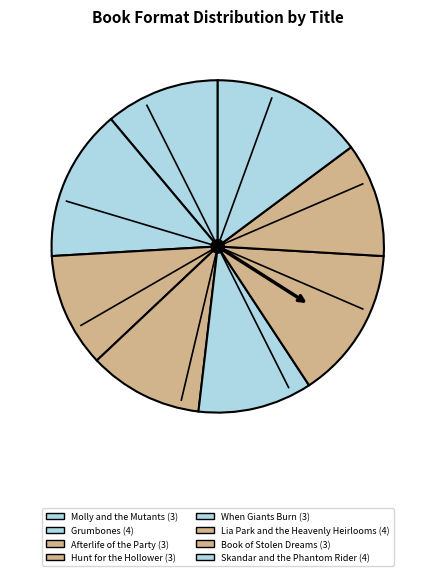

How many segments does this pie chart have?

8